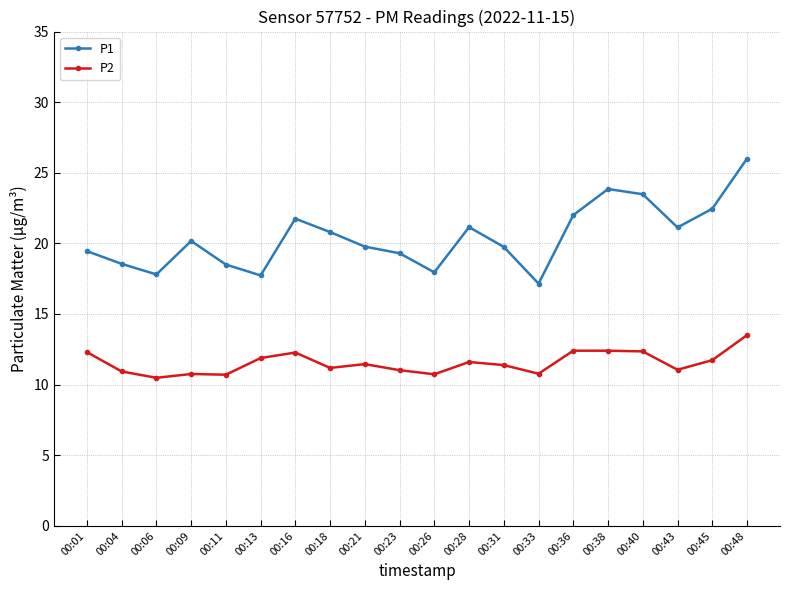

At which category does the chart reach its peak across all series?

00:48